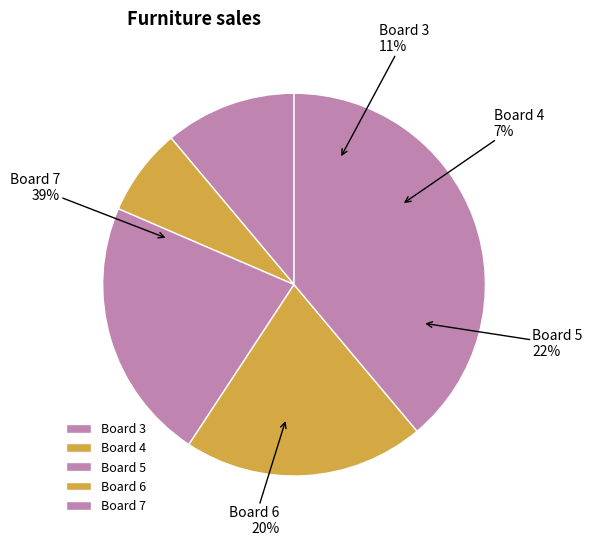

True or false: Board 7 accounts for 39% of the total.

True